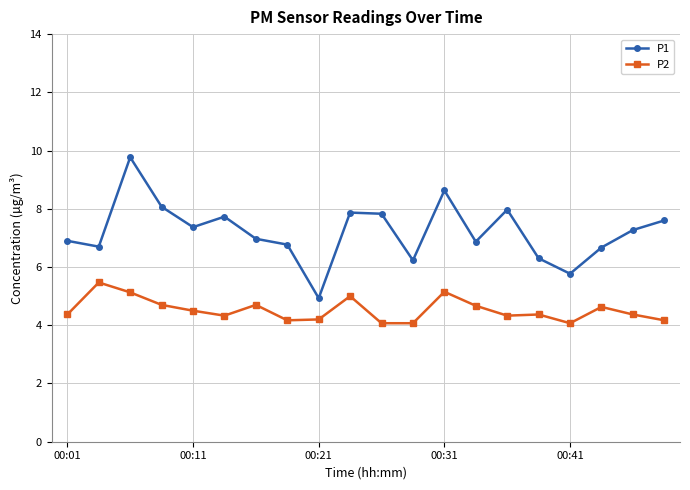

What is the maximum value shown in the chart?

9.8